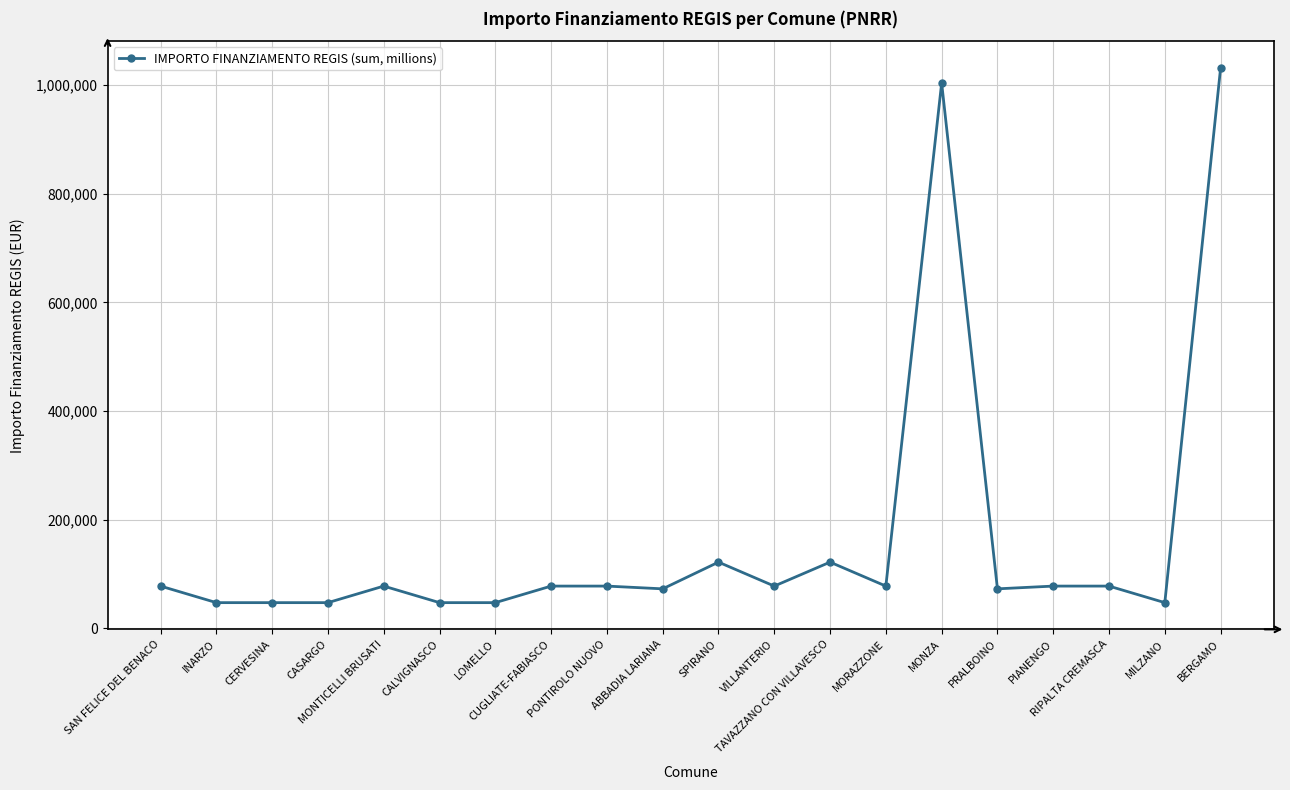

Does the chart display data point markers on the line(s)?

Yes